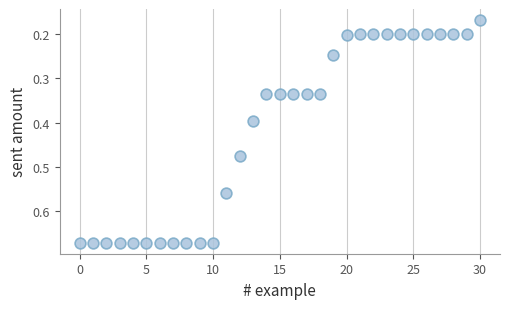

How many points are shown in the scatter plot?

31